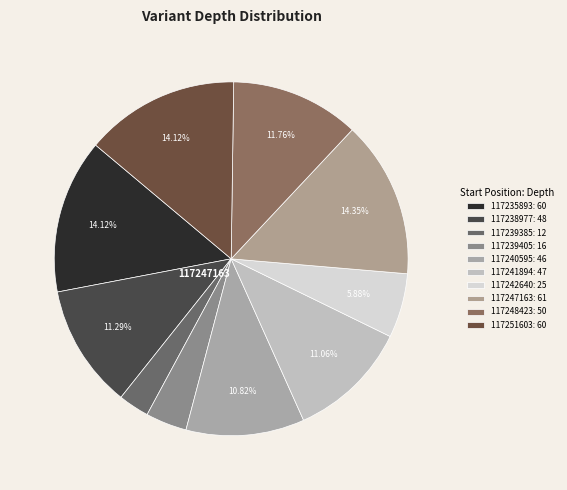

What percentage is the 117248423 slice, to the nearest percent?

12%